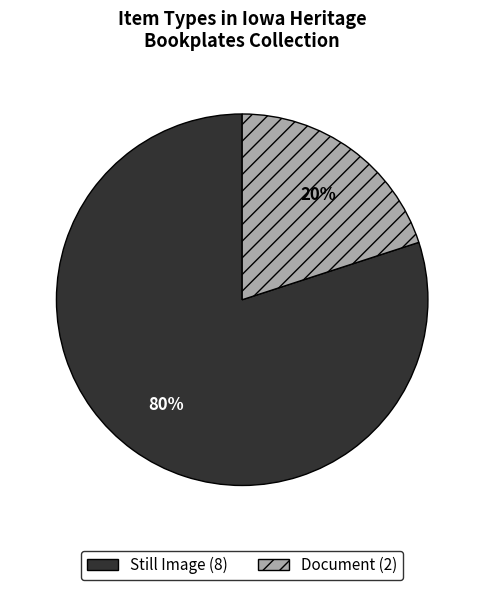

To the nearest percent, what is the average slice percentage?

50%